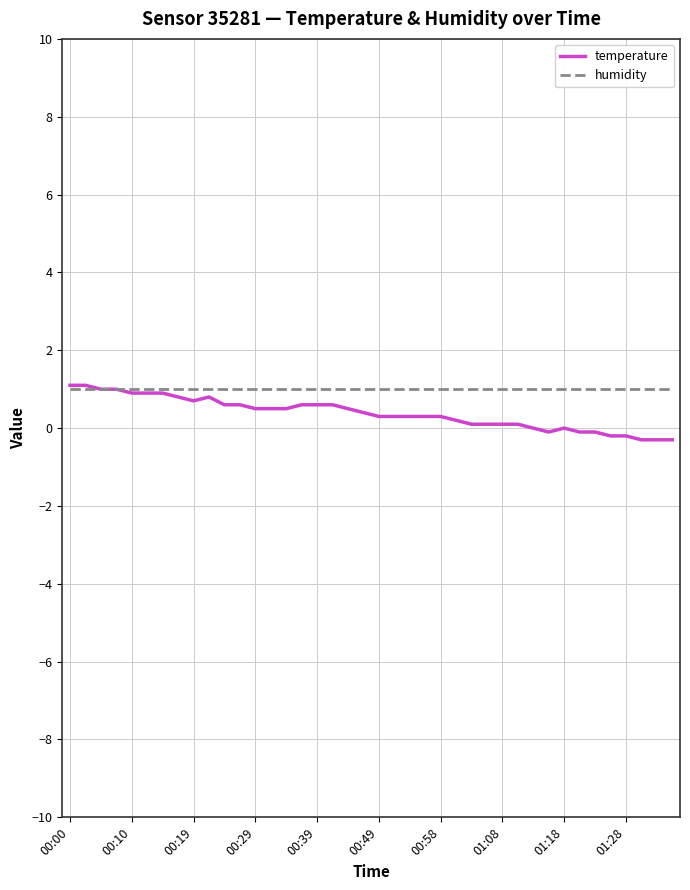

Which series has the largest range (max minus min)?

temperature